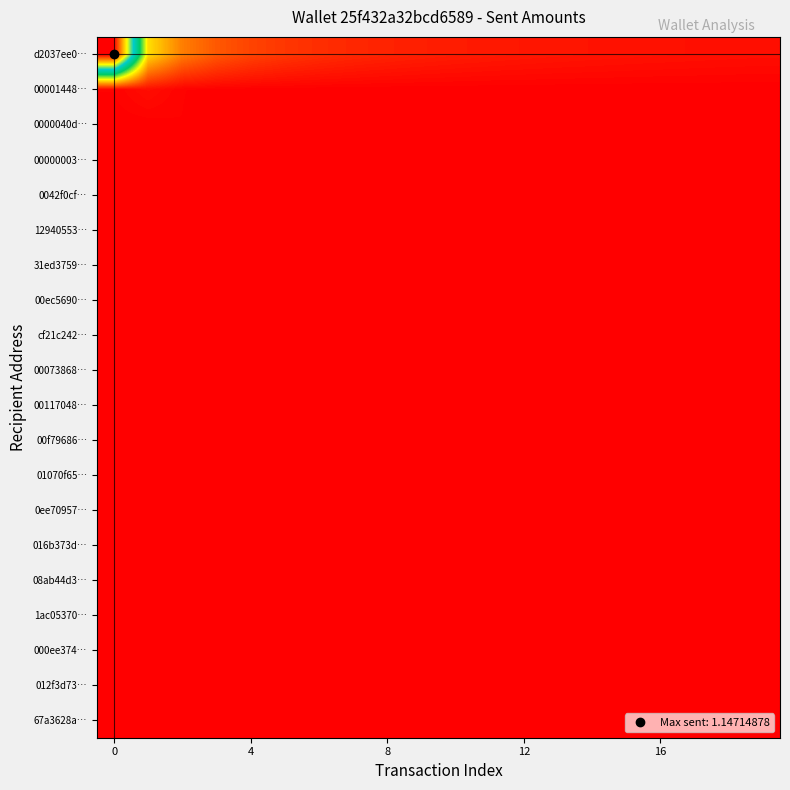

How many categories are shown in the chart?

20